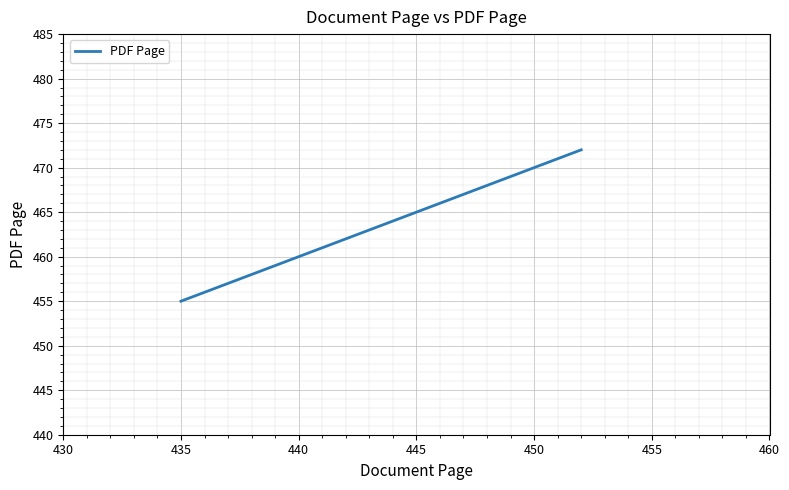

What is the smallest value displayed?

455